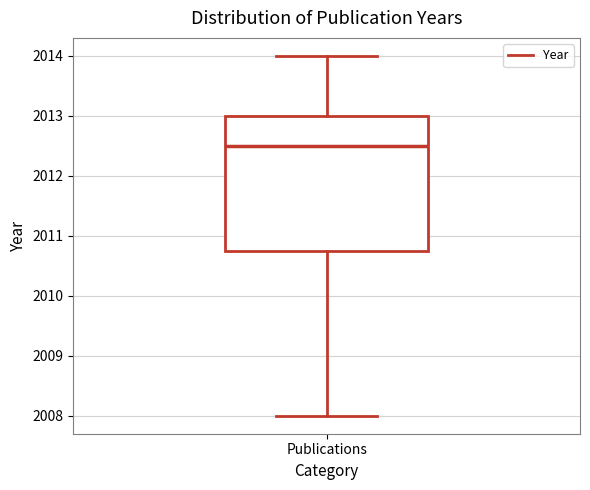

Where does the median line of the box for Publications sit on the y-axis? The values are not printed on the chart, so give them approximately, as read against the axis.

2012.5